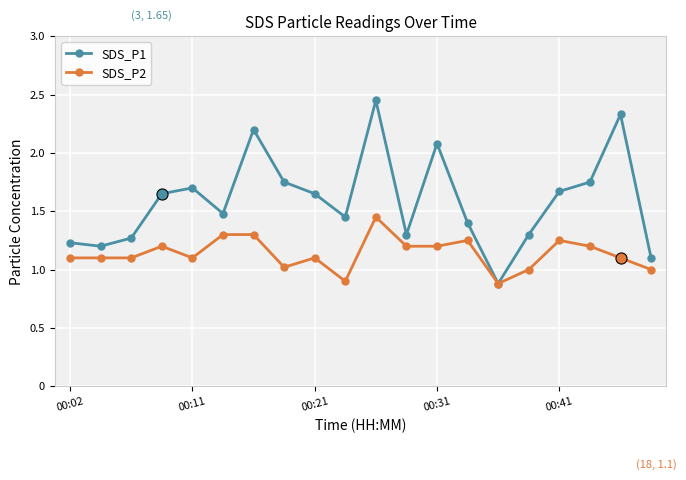

True or false: SDS_P2 has more than 1 interior local peaks.

True